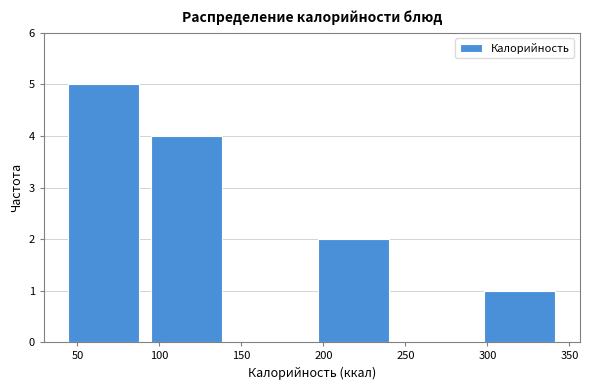

Over which range of the x-axis is the bar tallest?

45 to 95